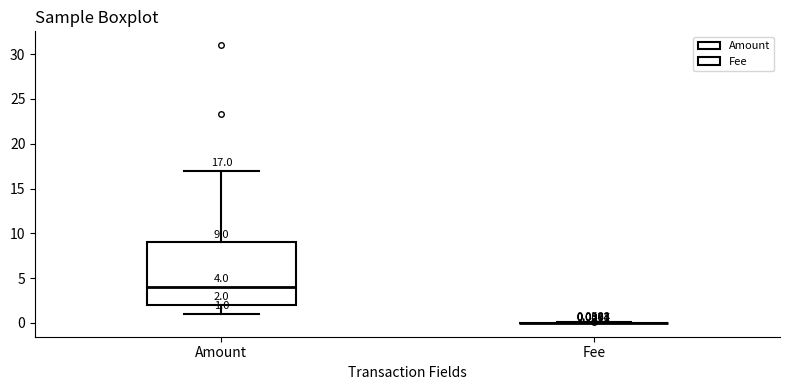

Comparing the boxes themselves (not the whiskers), which one is the tallest?

Amount